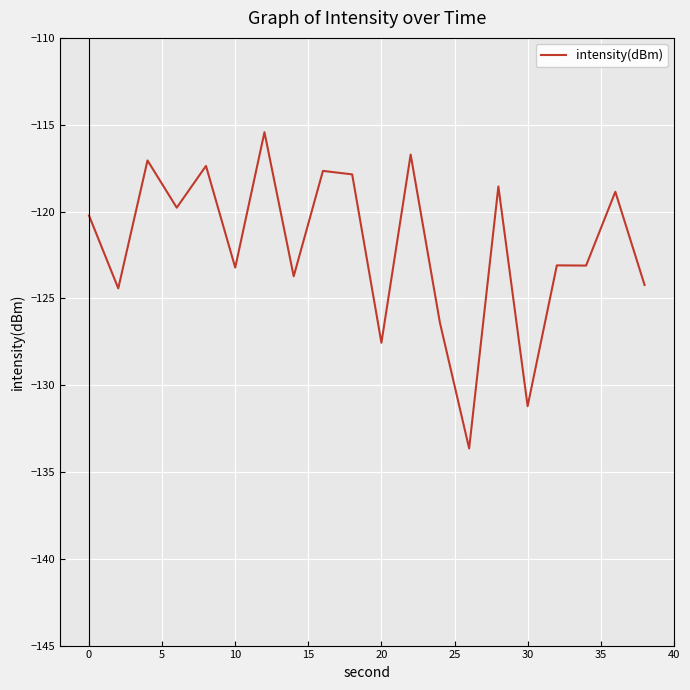

What is the difference between the maximum and minimum values?

18.2